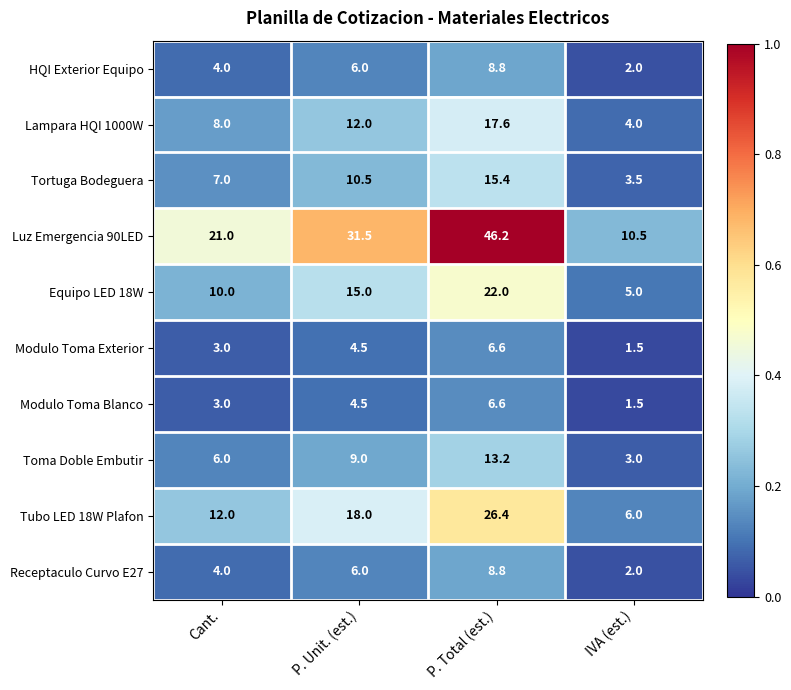

What is the difference between the highest and lowest values at P. Unit. (est.)?

27.0